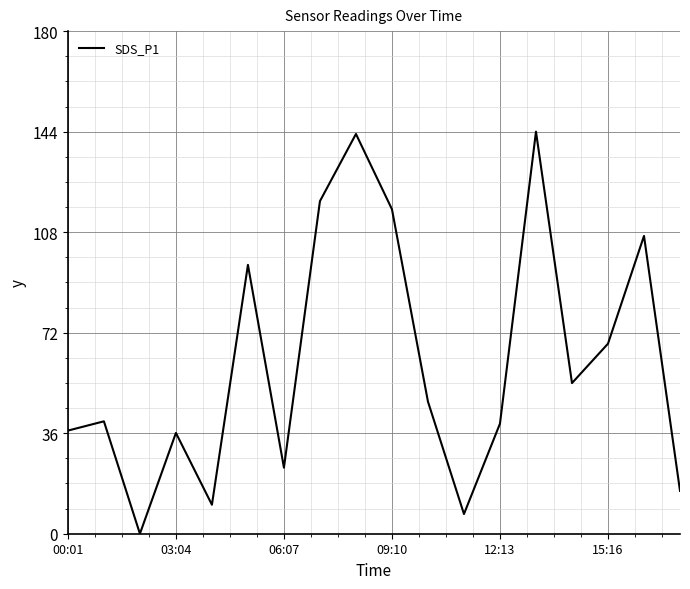

What is the difference between the maximum and minimum values?

144.0